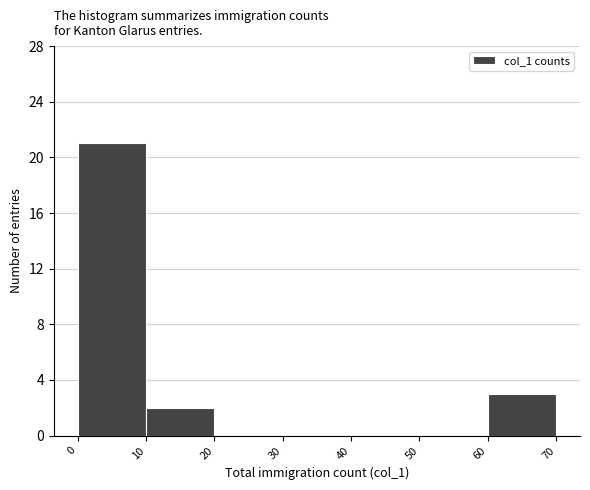

Over which range of the x-axis is the bar tallest?

0 to 10